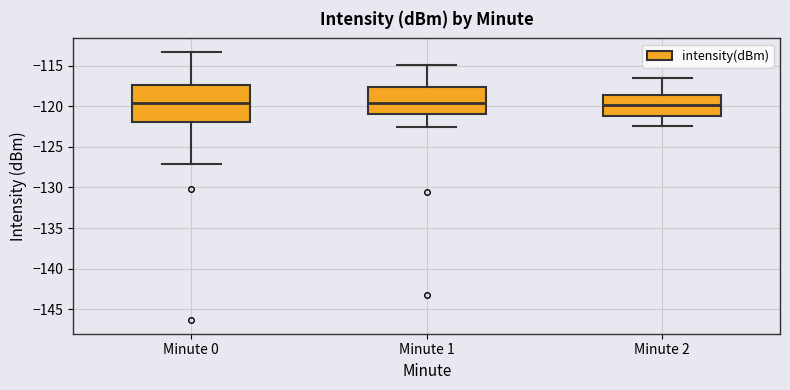

Which box is the tallest, from its lower edge to its upper edge?

Minute 0